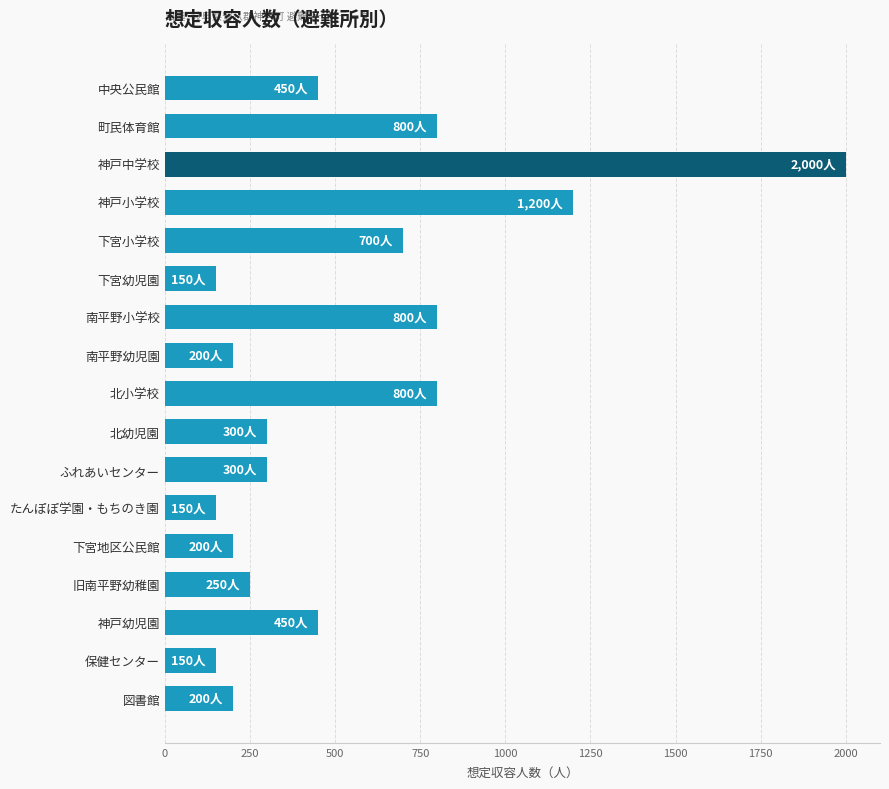

What is the smallest value displayed?

150